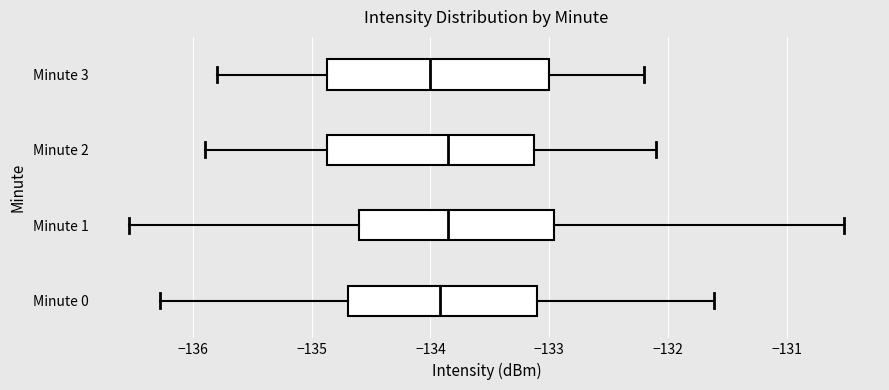

Reading bottom to top, transcribe this box plot: for each box, give where its median line is, the range the box spans, and where its two whiskers end, as read against the x-axis. The values are not printed on the chart, so give them approximately, as read against the axis.

Minute 0: median -133.9, box -134.7 to -133.1, whiskers -136.3 to -131.6
Minute 1: median -133.8, box -134.6 to -133.0, whiskers -136.5 to -130.5
Minute 2: median -133.8, box -134.9 to -133.1, whiskers -135.9 to -132.1
Minute 3: median -134.0, box -134.9 to -133.0, whiskers -135.8 to -132.2